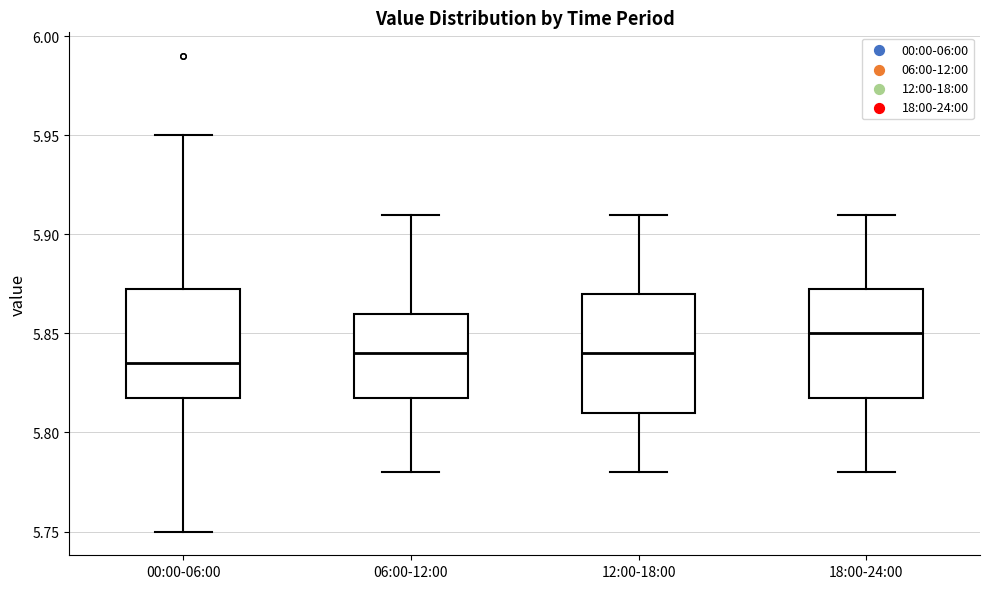

Where does the median line of the box for 00:00-06:00 sit on the y-axis? The values are not printed on the chart, so give them approximately, as read against the axis.

5.835